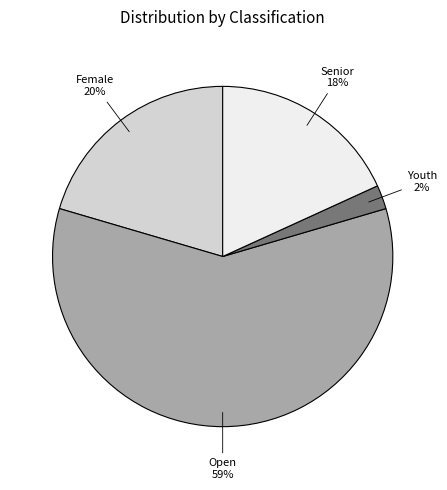

Is the sum of Open and Female greater than half?

Yes